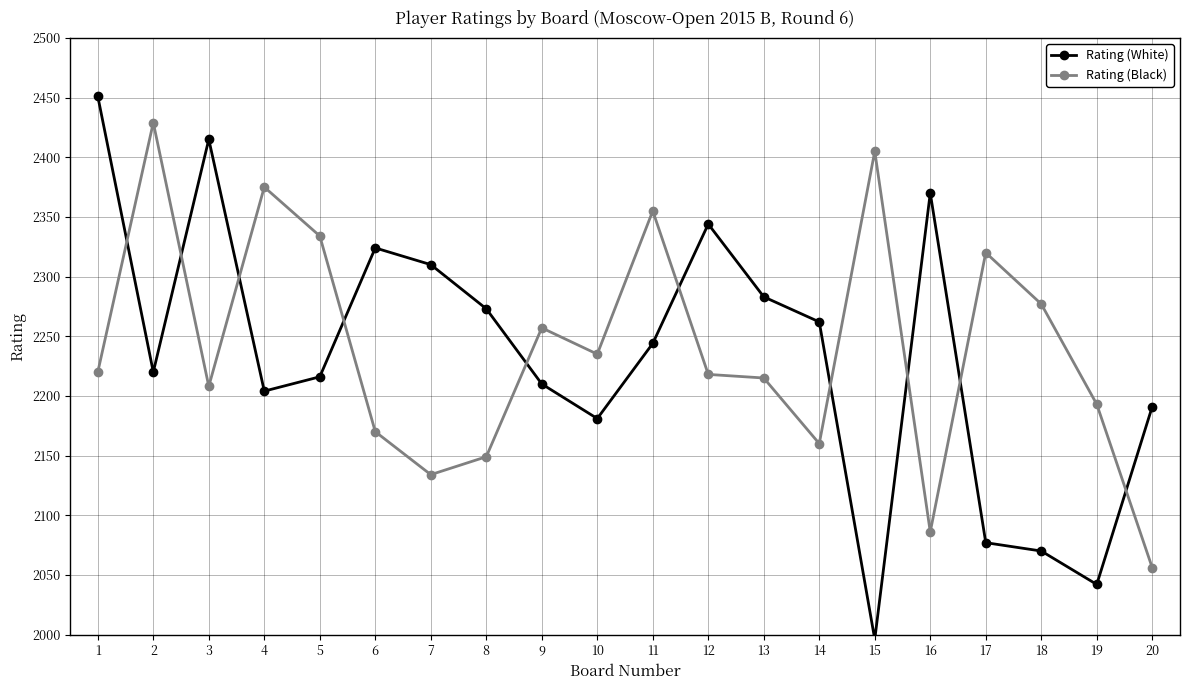

Reading left to right, transcribe all the data shown in this chart.

Rating (White): 1=2451	2=2220	3=2415	4=2204	5=2216	6=2324	7=2310	8=2273	9=2210	10=2181	11=2244	12=2344	13=2283	14=2262	15=1996	16=2370	17=2077	18=2070	19=2042	20=2191
Rating (Black): 1=2220	2=2429	3=2208	4=2375	5=2334	6=2170	7=2134	8=2149	9=2257	10=2235	11=2355	12=2218	13=2215	14=2160	15=2405	16=2086	17=2320	18=2277	19=2193	20=2056